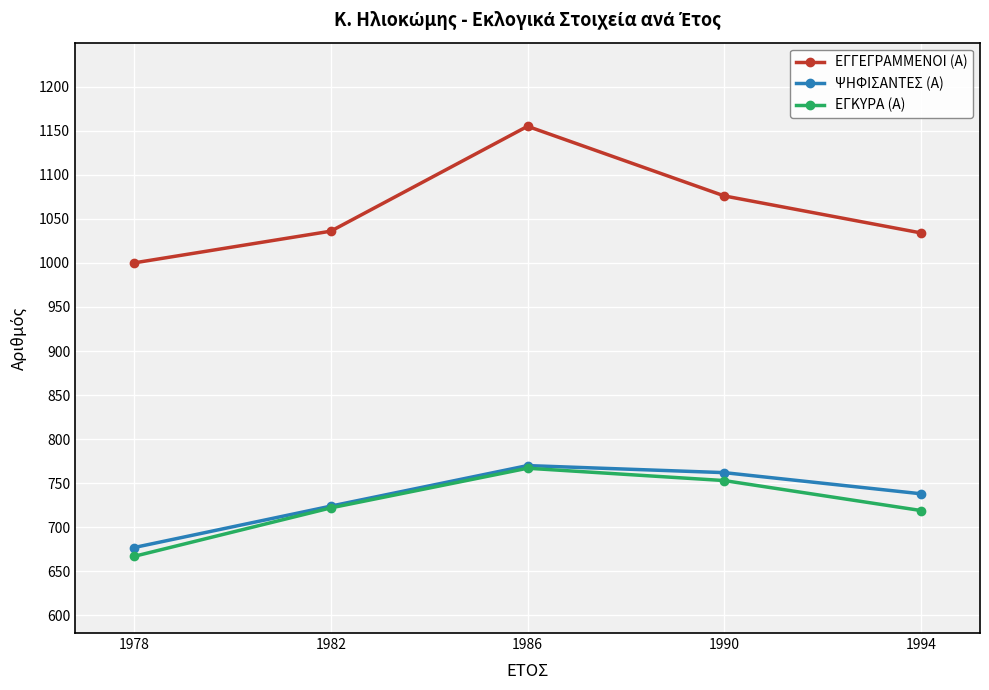

What is the difference between the ΕΓΚΥΡΑ (Α) values at 1986 and 1982?

45